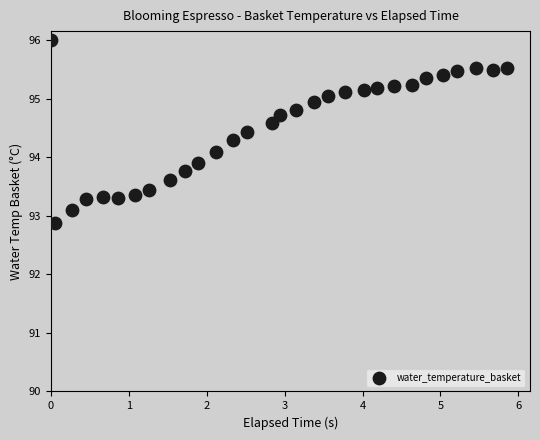

What is the range of Y values (max minus min)?

3.1